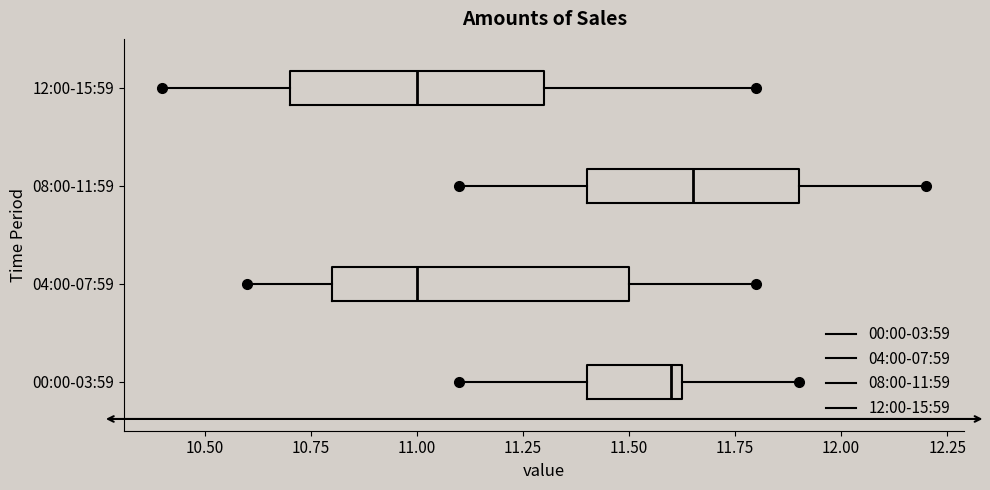

Which box is the widest, from its left edge to its right edge?

04:00-07:59